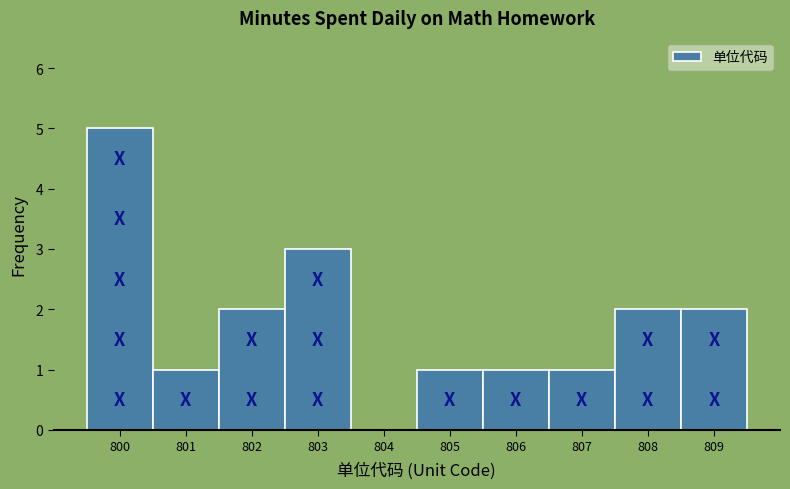

Reading left to right, transcribe this chart: for each bar, give the range it covers on the x-axis and its height. The values are not printed on the chart, so give them approximately, as read against the axis.

799.5 to 800.5: 5
800.5 to 801.5: 1
801.5 to 802.5: 2
802.5 to 803.5: 3
803.5 to 804.5: 0
804.5 to 805.5: 1
805.5 to 806.5: 1
806.5 to 807.5: 1
807.5 to 808.5: 2
808.5 to 809.5: 2